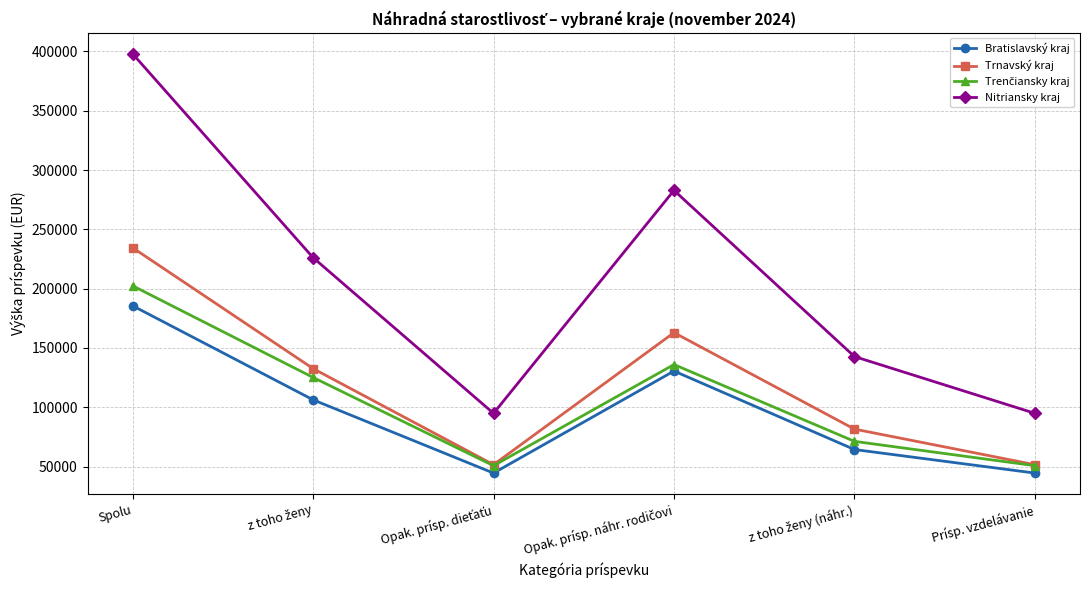

Which series changed the most between Spolu and Prísp. vzdelávanie?

Nitriansky kraj